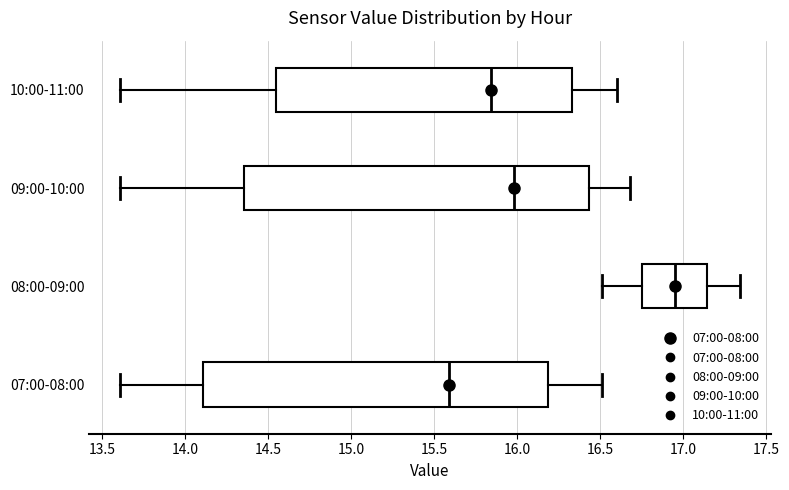

Which box's median line is the furthest to the right?

08:00-09:00